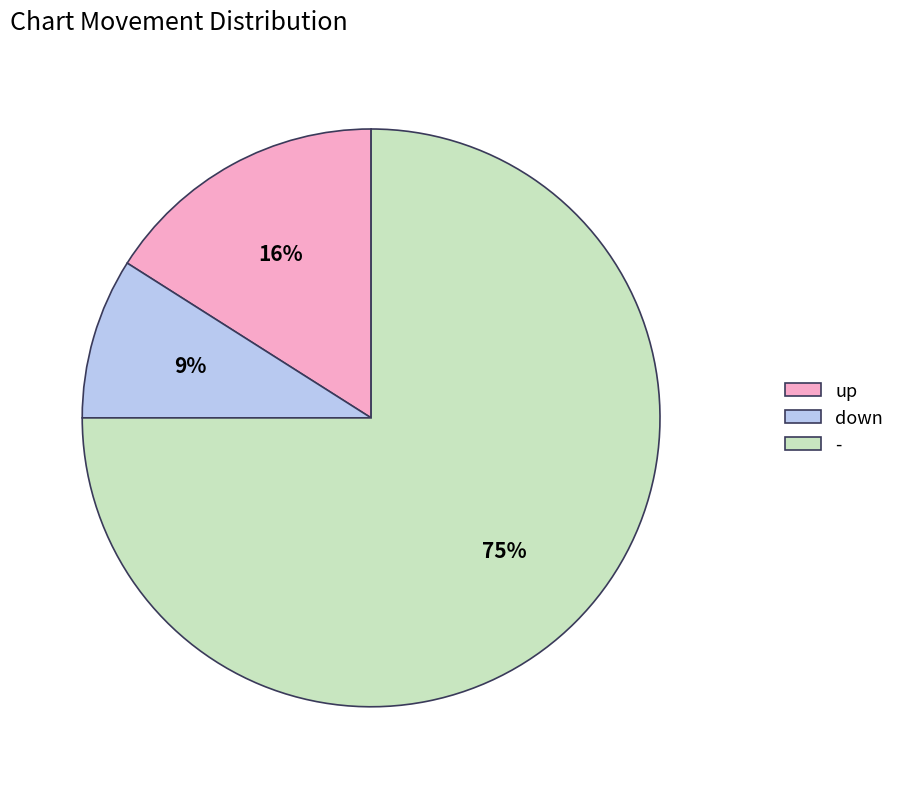

Combined, do - and up account for over 50%?

Yes